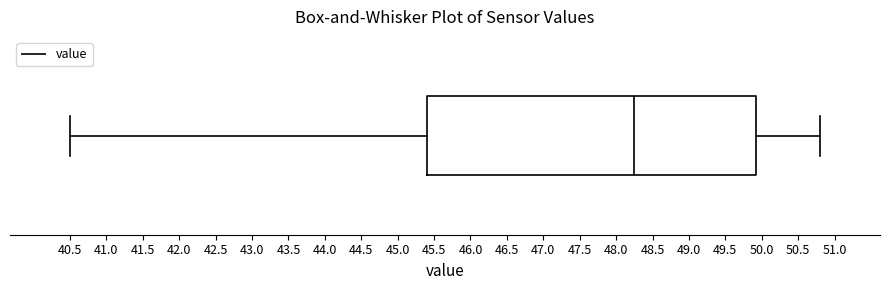

Where does the median line of the box sit on the x-axis? The values are not printed on the chart, so give them approximately, as read against the axis.

48.25